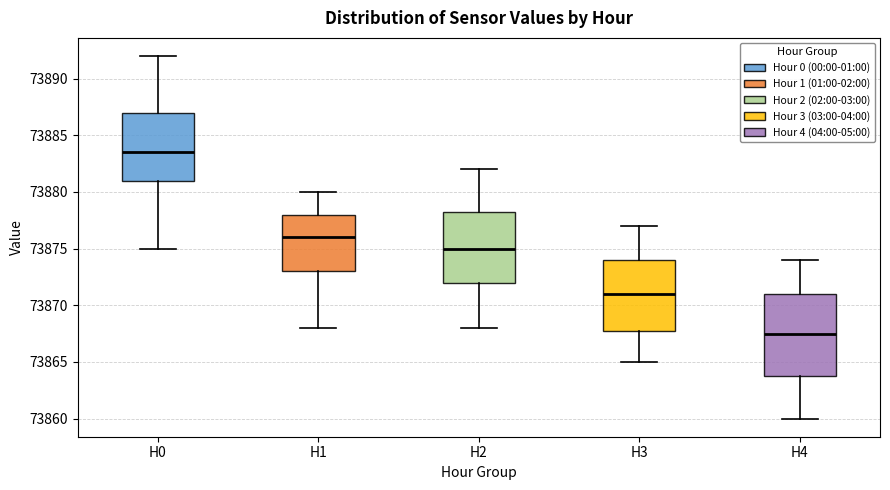

Reading left to right, read every box against the y-axis: the position of its median line, the range the box covers, and the ends of its whiskers. The values are not printed on the chart, so give them approximately, as read against the axis.

H0: median 73883.5, box 73881.0 to 73887.0, whiskers 73875.0 to 73892.0
H1: median 73876.0, box 73873.0 to 73878.0, whiskers 73868.0 to 73880.0
H2: median 73875.0, box 73872.0 to 73878.5, whiskers 73868.0 to 73882.0
H3: median 73871.0, box 73868.0 to 73874.0, whiskers 73865.0 to 73877.0
H4: median 73867.5, box 73864.0 to 73871.0, whiskers 73860.0 to 73874.0